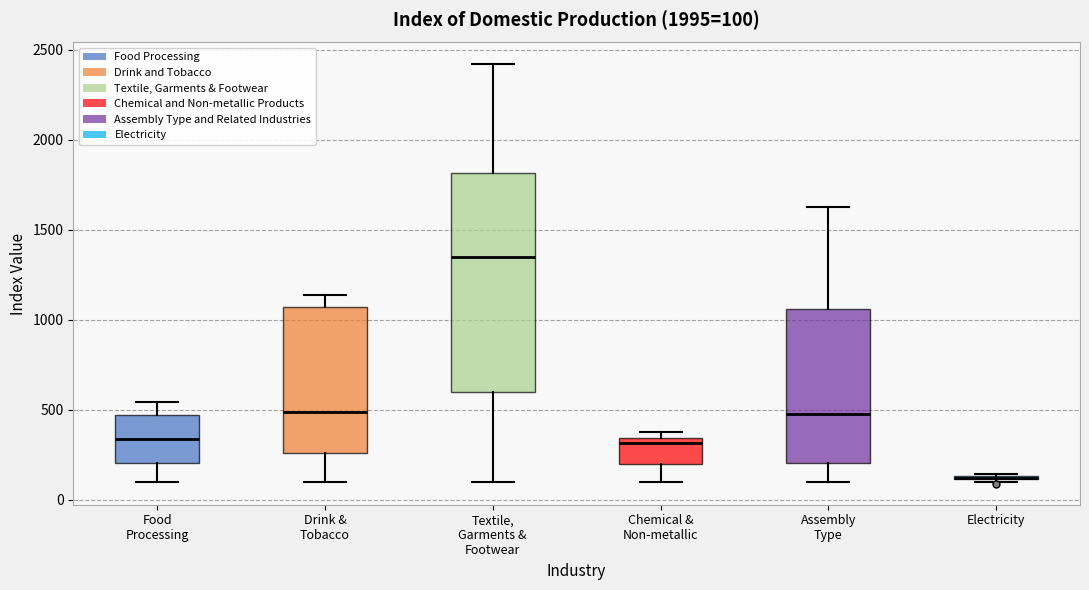

Which box is the tallest, from its lower edge to its upper edge?

Textile, Garments & Footwear